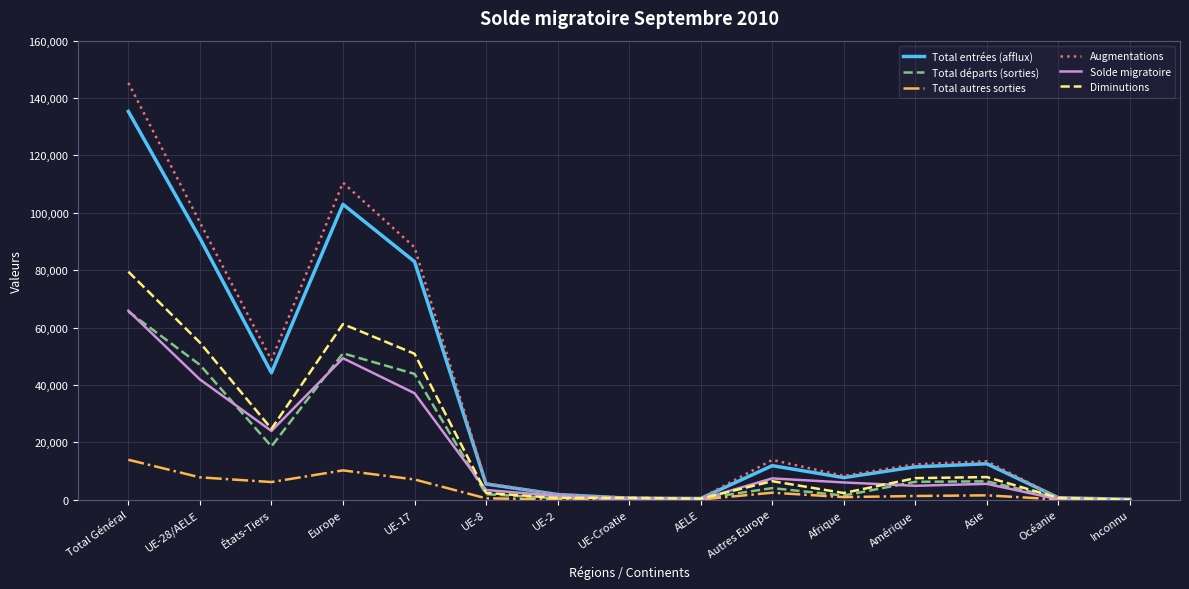

At which label does Solde migratoire reach its peak?

Total Général